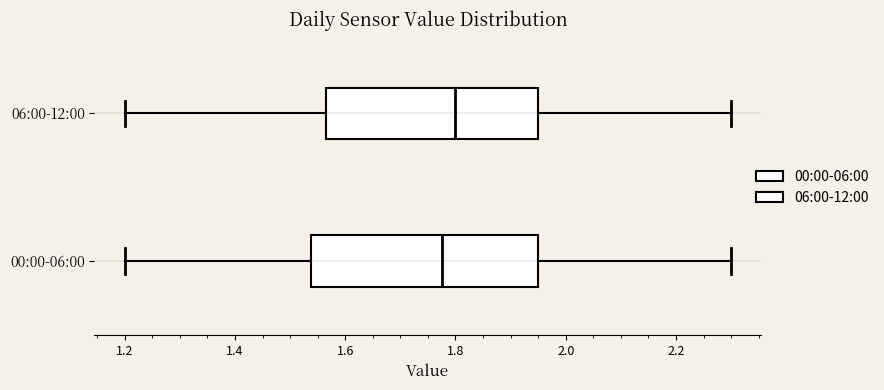

Which box has the furthest to the left median line?

00:00-06:00